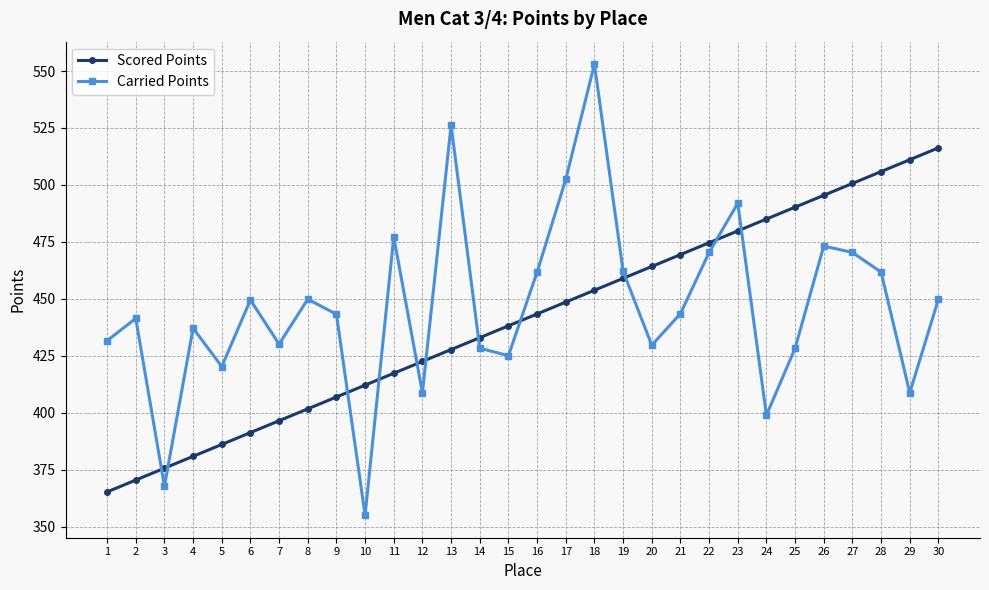

What value does the Carried Points series have at 24?

398.9